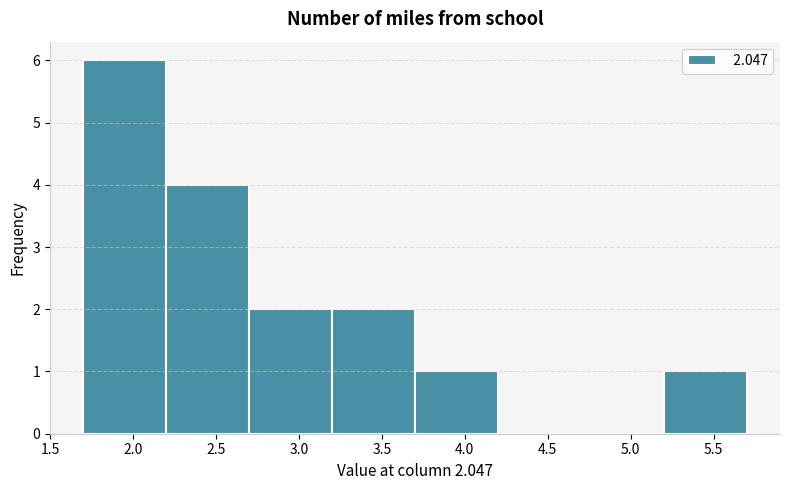

How tall is the bar that spans 2.2 to 2.7 on the x-axis? The values are not printed on the chart, so give them approximately, as read against the axis.

4